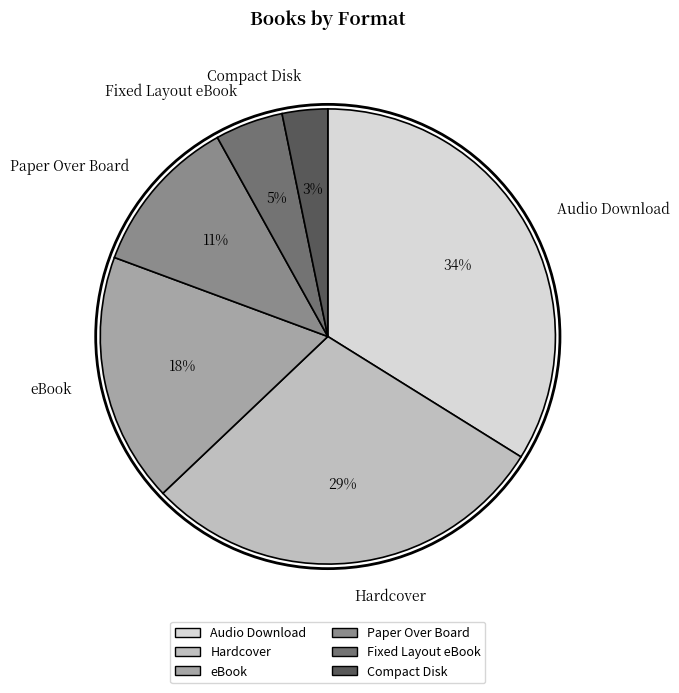

To the nearest percent, what percentage of the pie is eBook?

18%